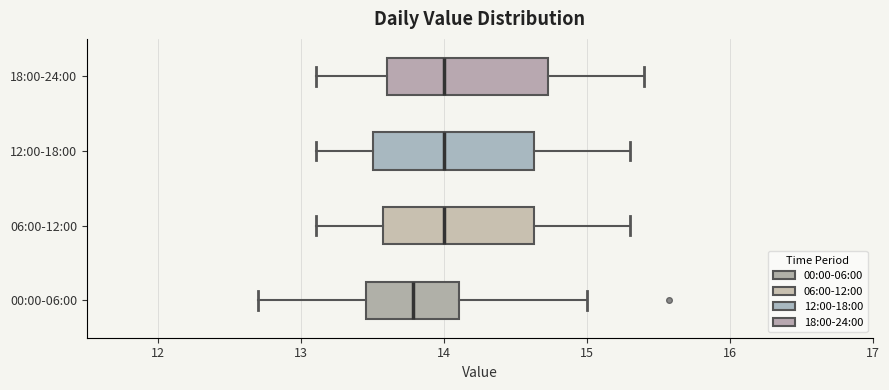

Where is the right edge of the box for 06:00-12:00 on the x-axis? The values are not printed on the chart, so give them approximately, as read against the axis.

14.6